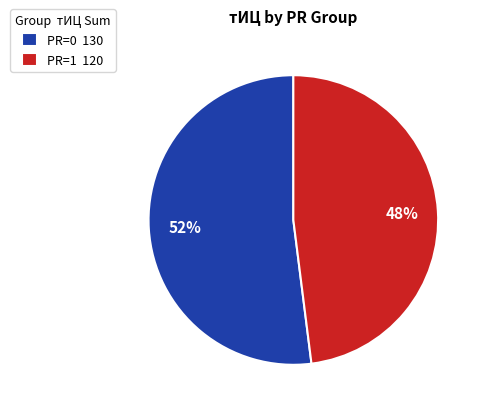

Is there any slice that represents more than half of the pie?

Yes